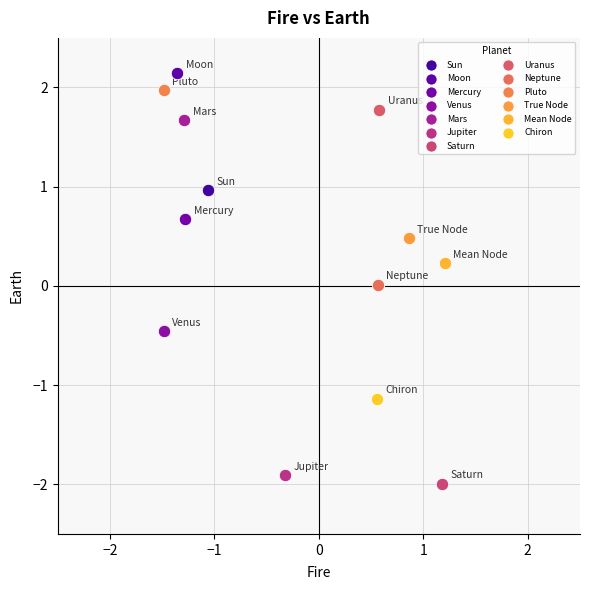

Which series reaches the maximum Y coordinate?

Moon